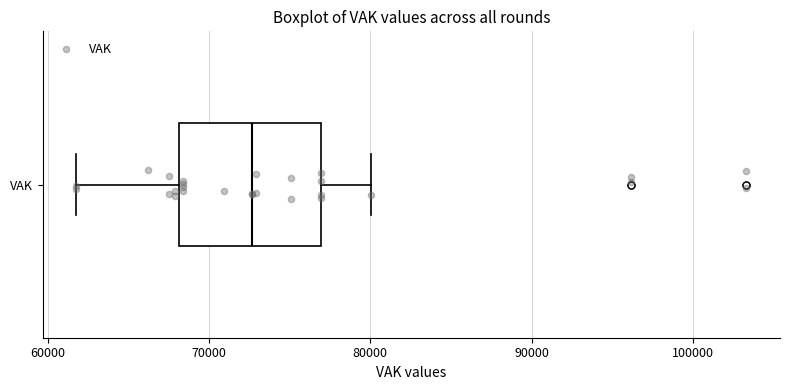

Where is the right edge of the box for VAK on the x-axis? The values are not printed on the chart, so give them approximately, as read against the axis.

77000